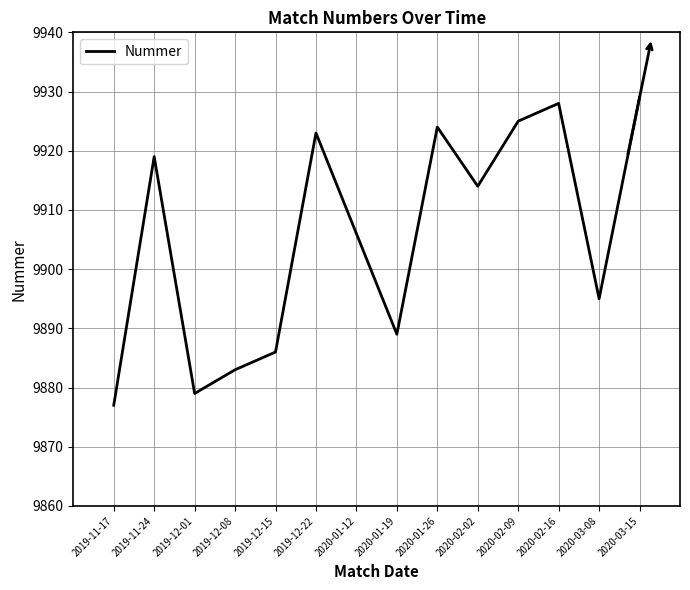

List the labels in order of value, smallest first.

2019-11-17, 2019-12-01, 2019-12-08, 2019-12-15, 2020-01-19, 2020-03-08, 2020-01-12, 2020-02-02, 2019-11-24, 2019-12-22, 2020-01-26, 2020-02-09, 2020-02-16, 2020-03-15